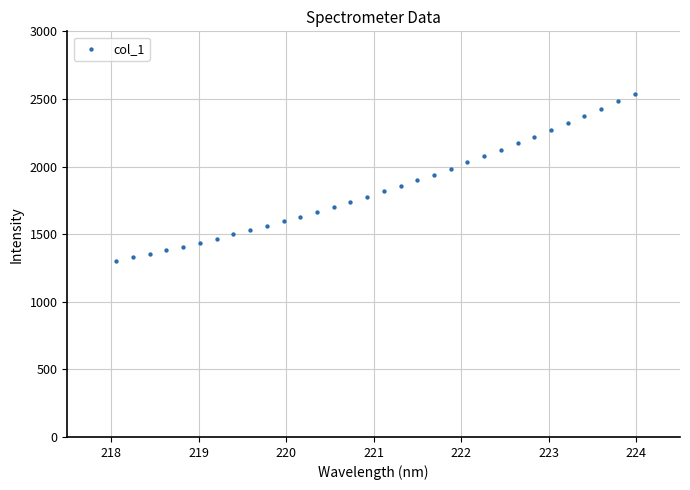

What is the range of Y values (max minus min)?

1234.2